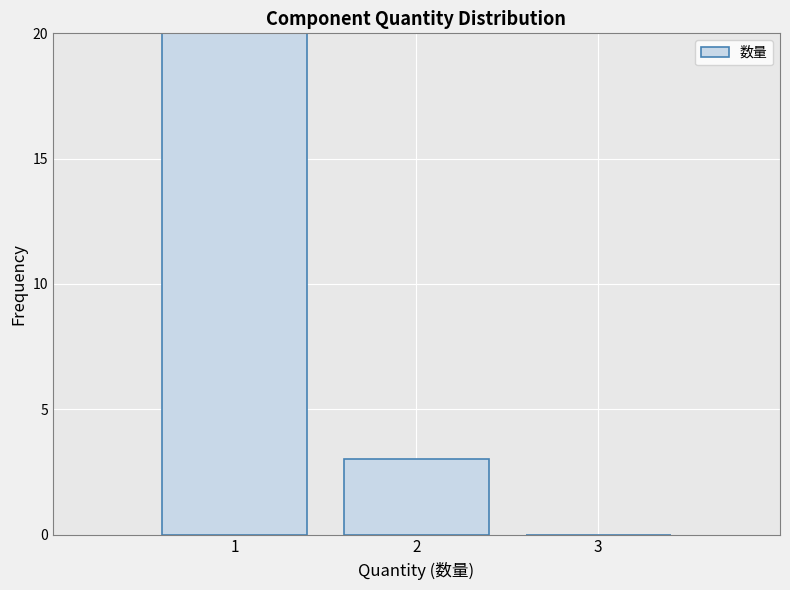

What is the height of the bar covering 0.5 to 1.5 on the x-axis? The values are not printed on the chart, so give them approximately, as read against the axis.

20